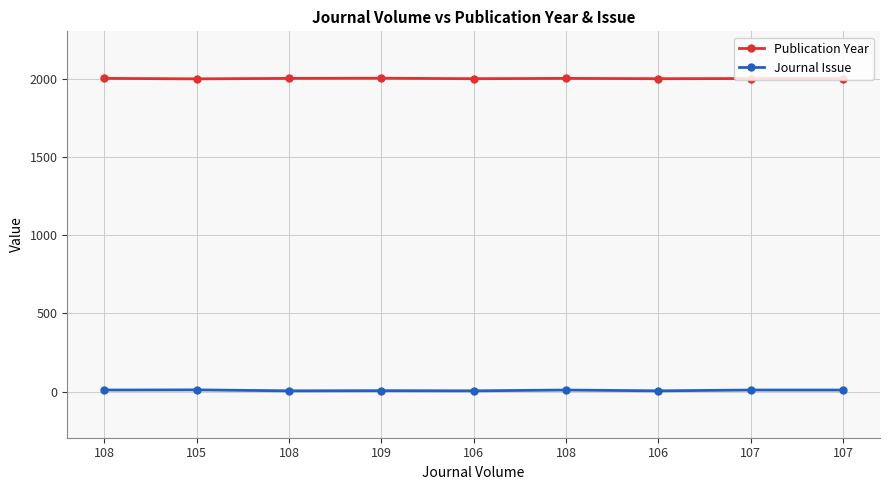

What are all the series names shown in the legend?

Publication Year, Journal Issue